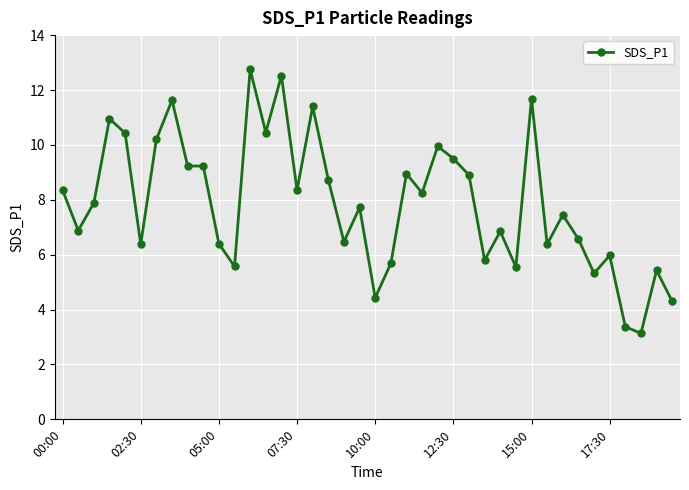

What is the smallest value displayed?

3.1